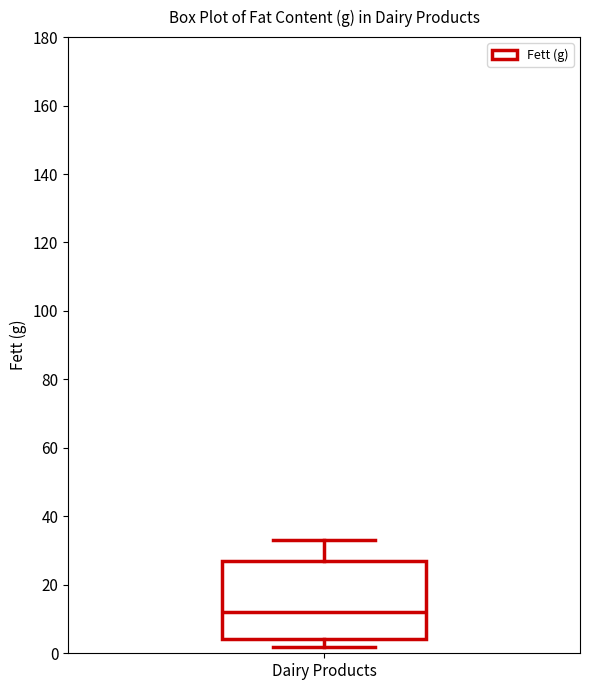

Where is the lower edge of the box for Dairy Products on the y-axis? The values are not printed on the chart, so give them approximately, as read against the axis.

4